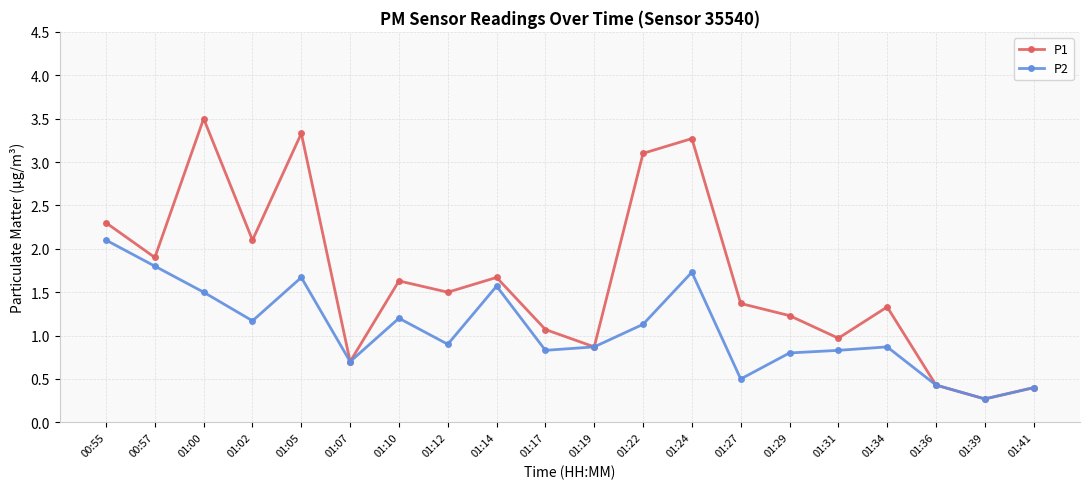

What is the value of the P2 point at the 17th from the left?

0.9